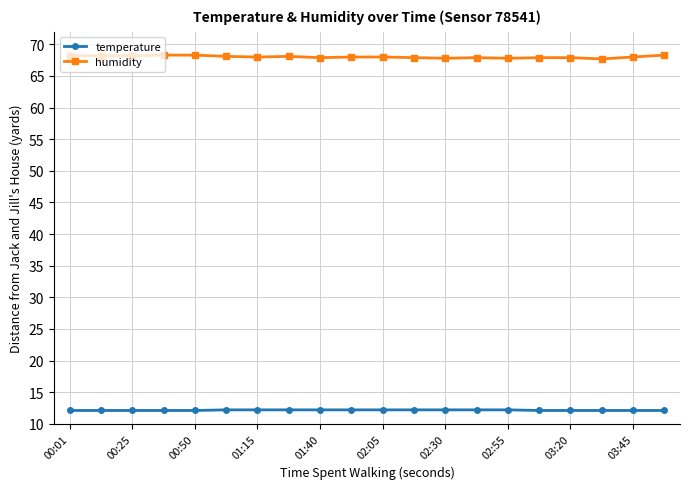

What is the minimum value shown in the chart?

12.1